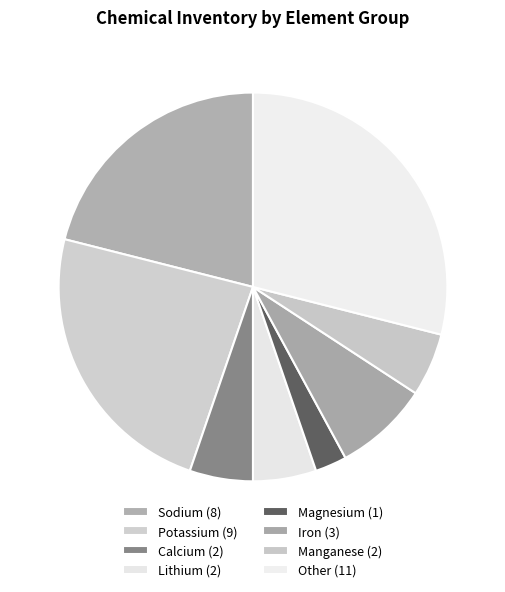

To the nearest percent, what percentage of the pie is Potassium?

24%